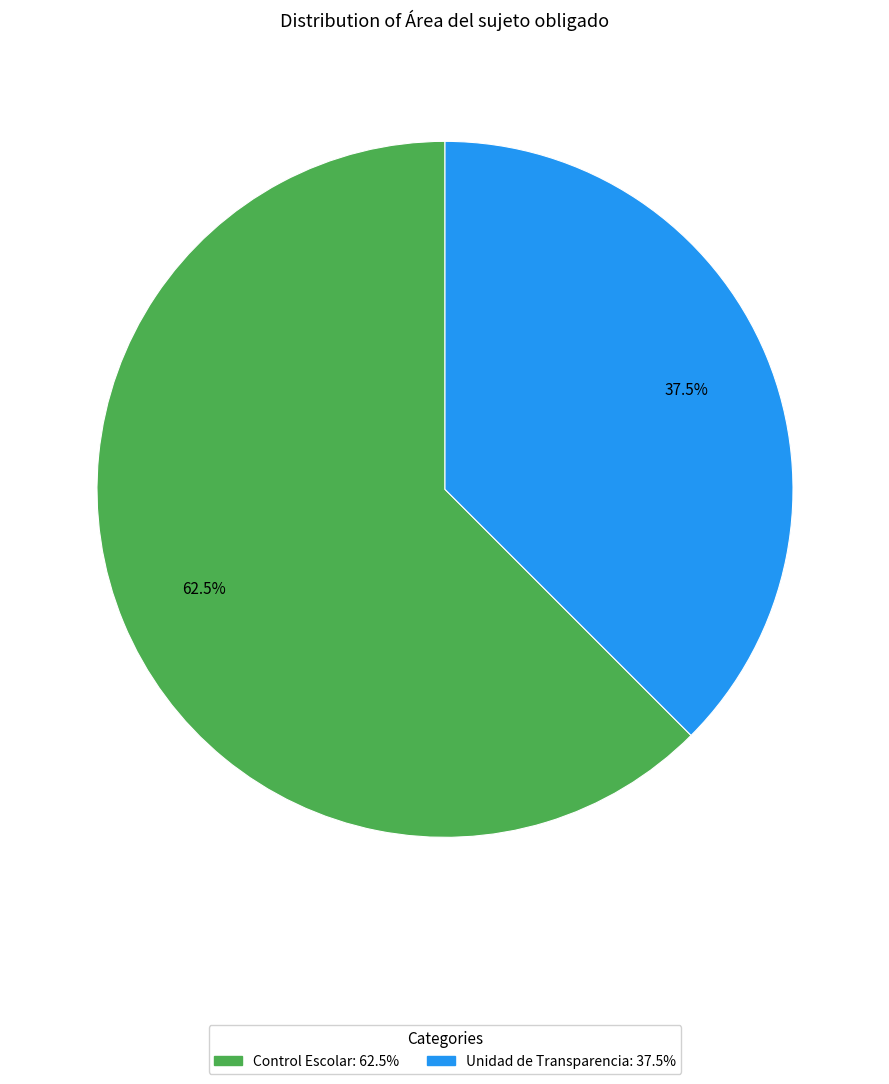

Count the number of slices in the pie.

2